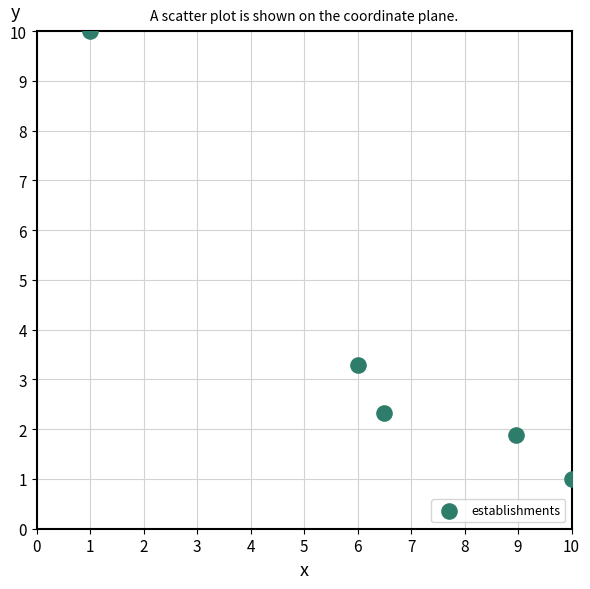

What is the range of X values (max minus min)?

9.0